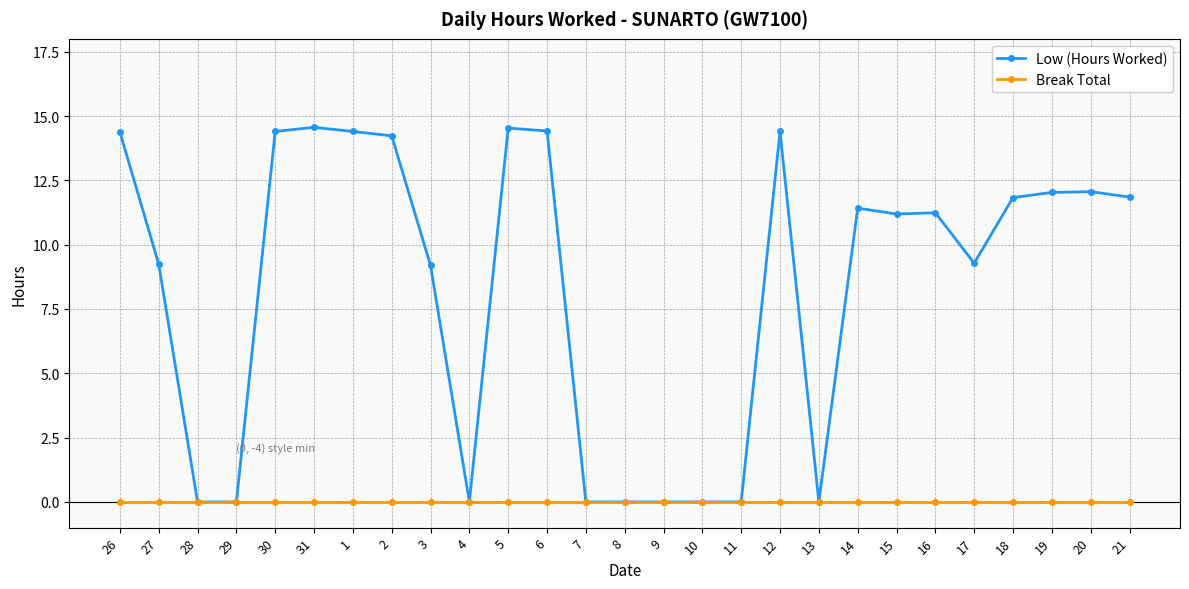

Rank the series at 21 from highest to lowest value.

Low (Hours Worked), Break Total